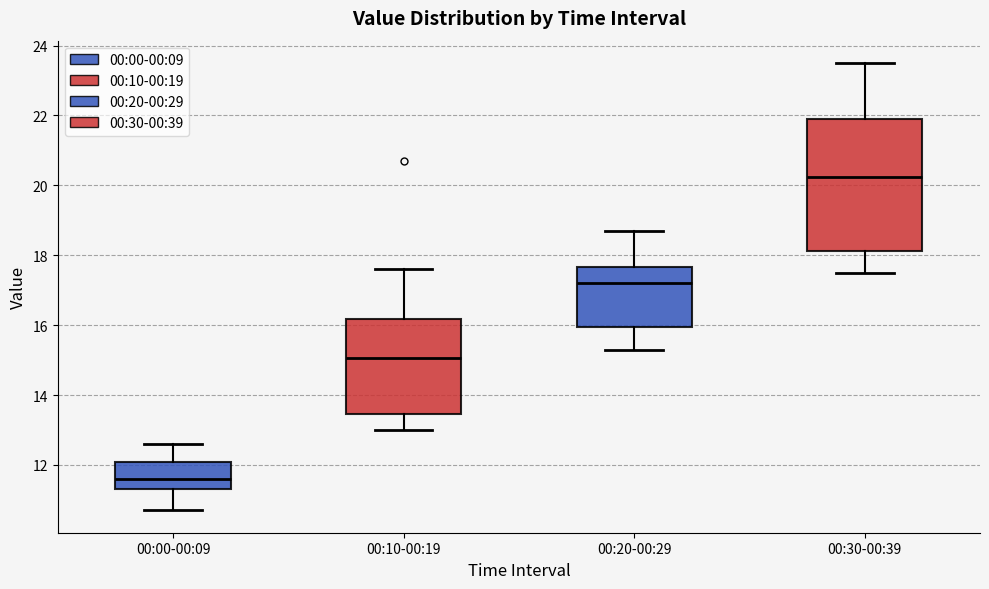

Which box has the highest median line?

00:30-00:39